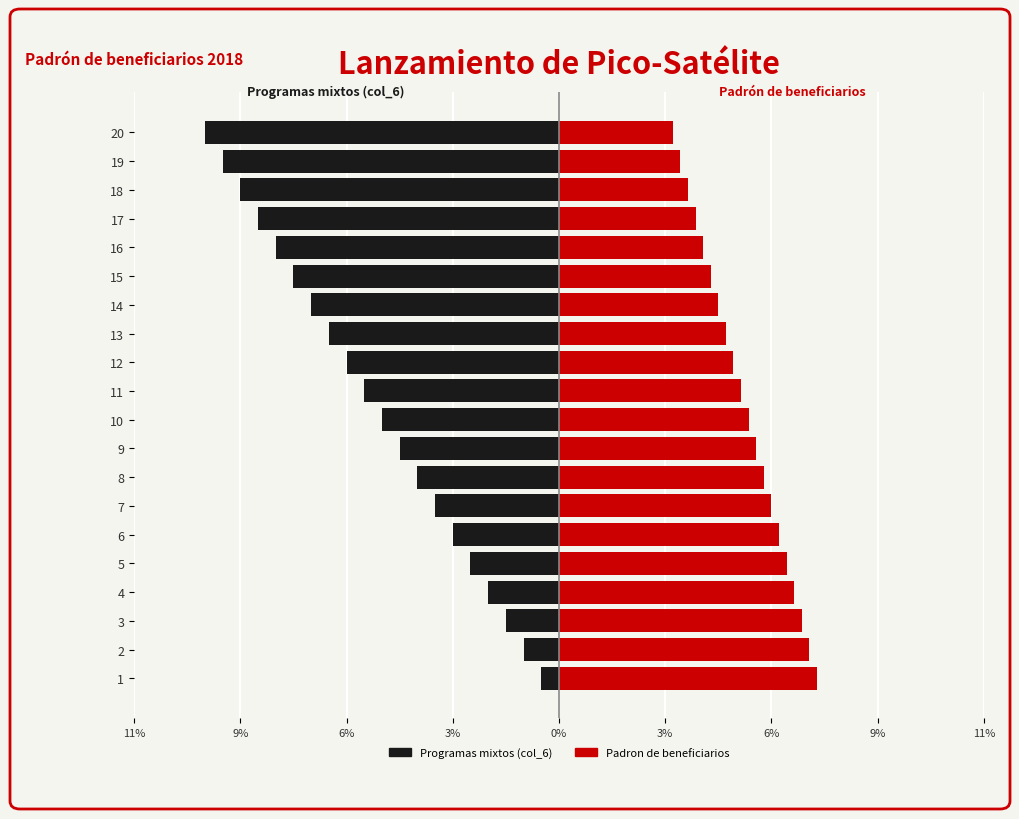

True or false: Padron de beneficiarios has a value of 5.5 at 8.

True